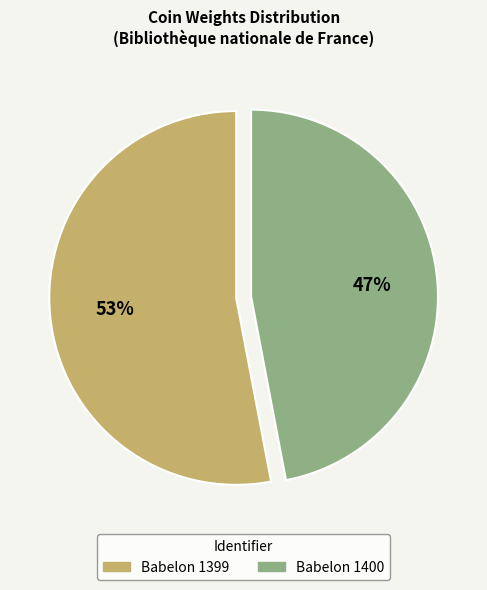

Rank the categories by value from highest to lowest.

Babelon 1399, Babelon 1400